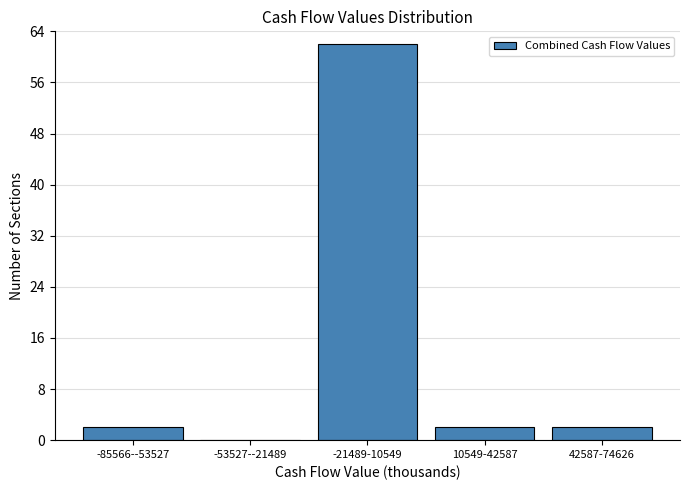

Reading right to left, list all the values displayed in this chart.

42587-74626=2	10549-42587=2	-21489-10549=62	-53527--21489=0	-85566--53527=2